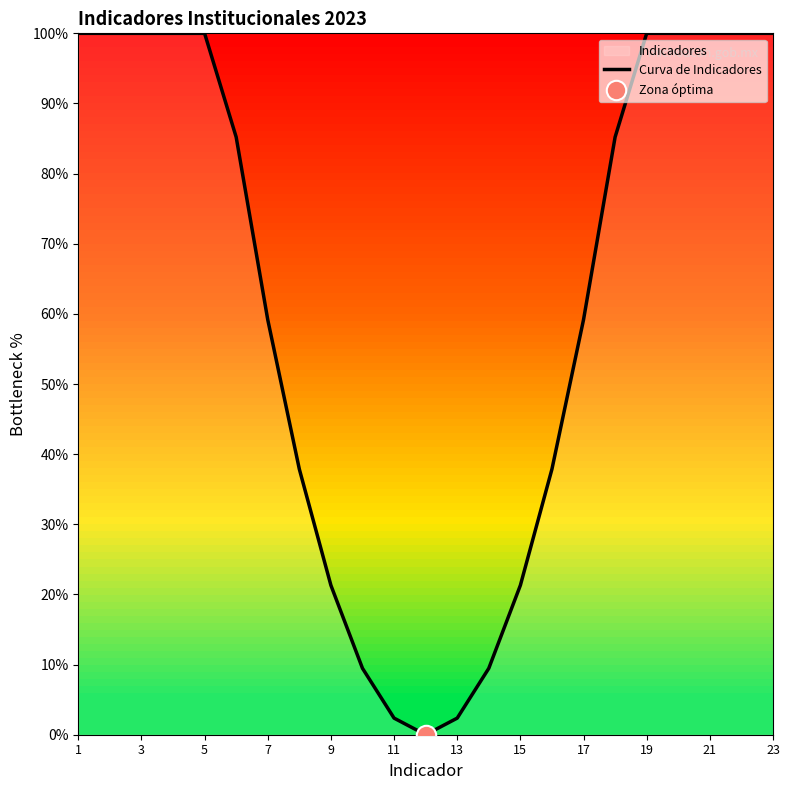

The Curva de Indicadores series shows 100.0 at 21. True or false?

True